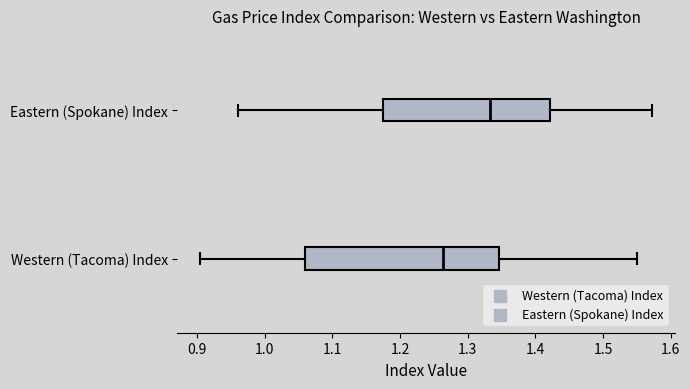

Which box is the widest, from its left edge to its right edge?

Western (Tacoma) Index